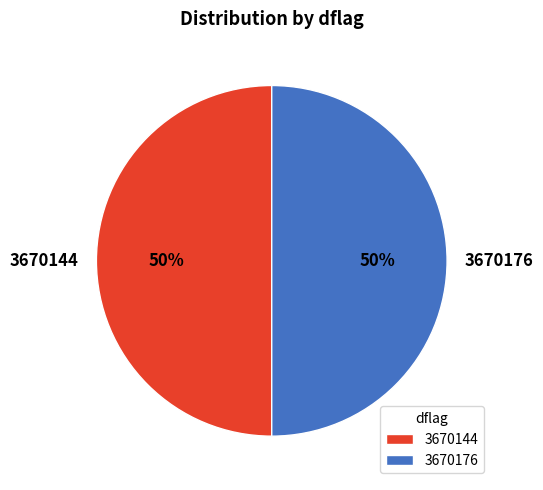

Approximately how many times larger is the value at 3670144 compared to 3670176?

1.0